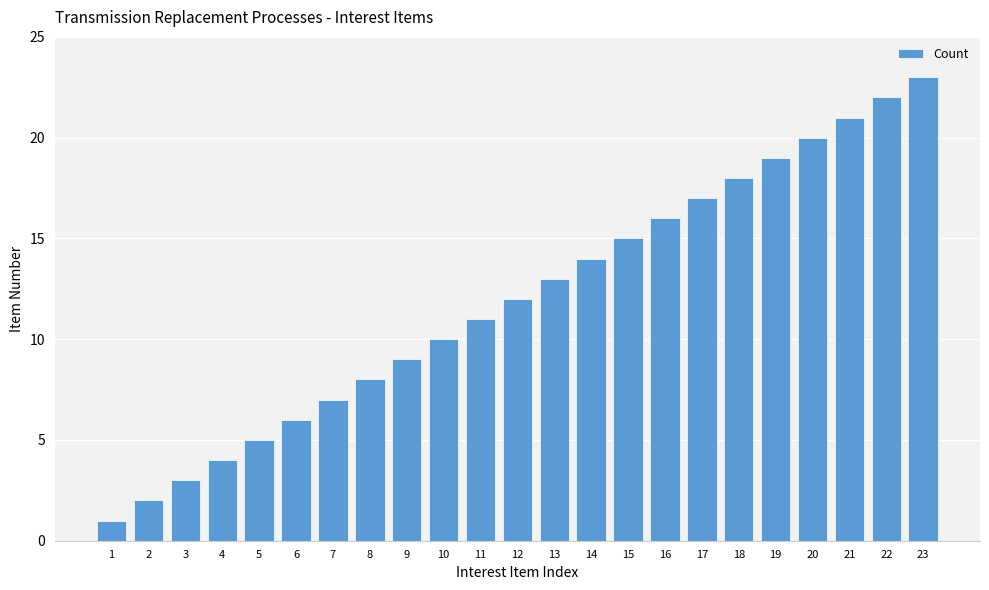

Reading left to right, transcribe all the data shown in this chart.

1	2	3	4	5	6	7	8	9	10	11	12	13	14	15	16	17	18	19	20	21	22	23